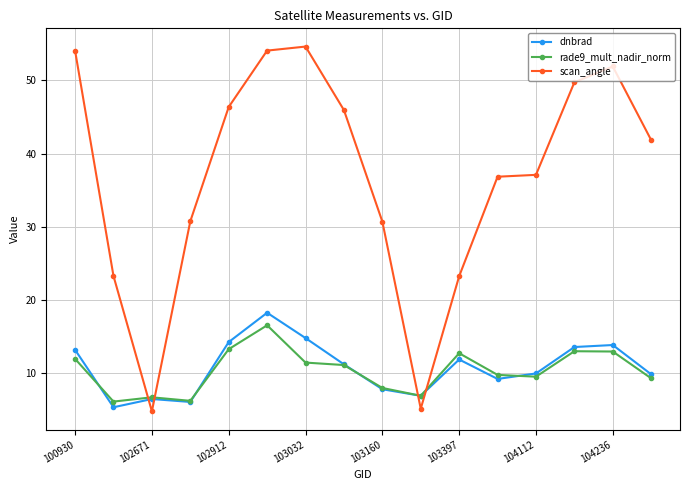

What is the value of the dnbrad point at the 9th from the left?

7.8